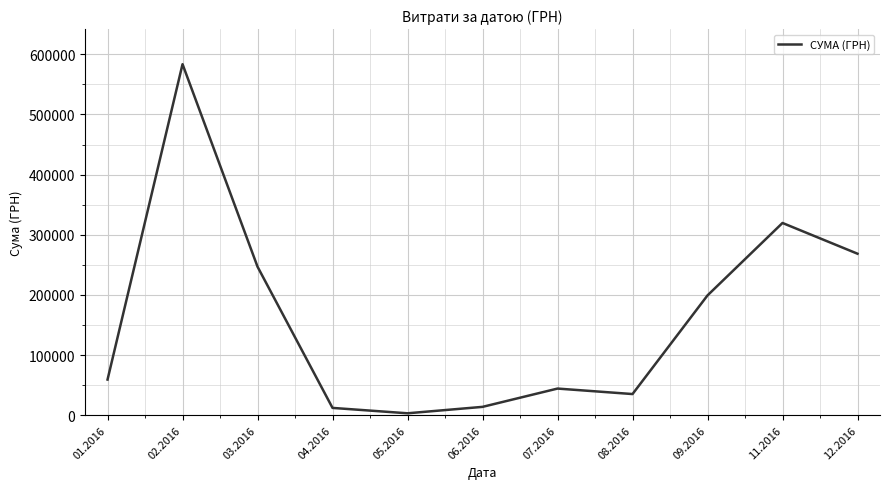

The chart shows a value of 13841.3 at 06.2016. True or false?

True